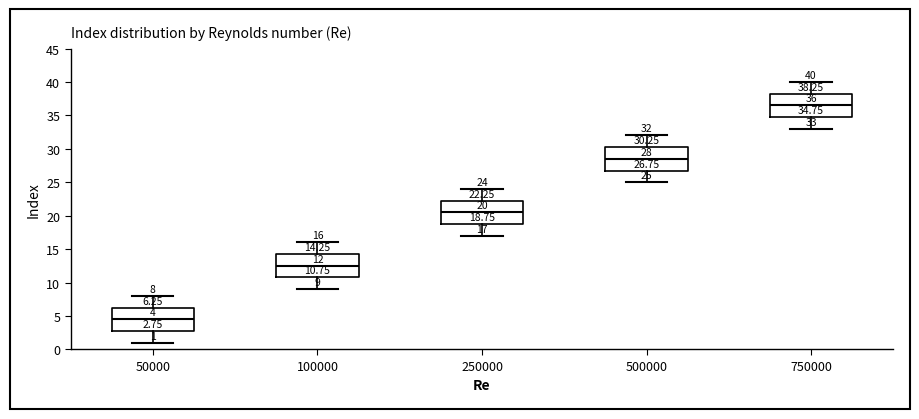

Which box's median line is the lowest?

50000